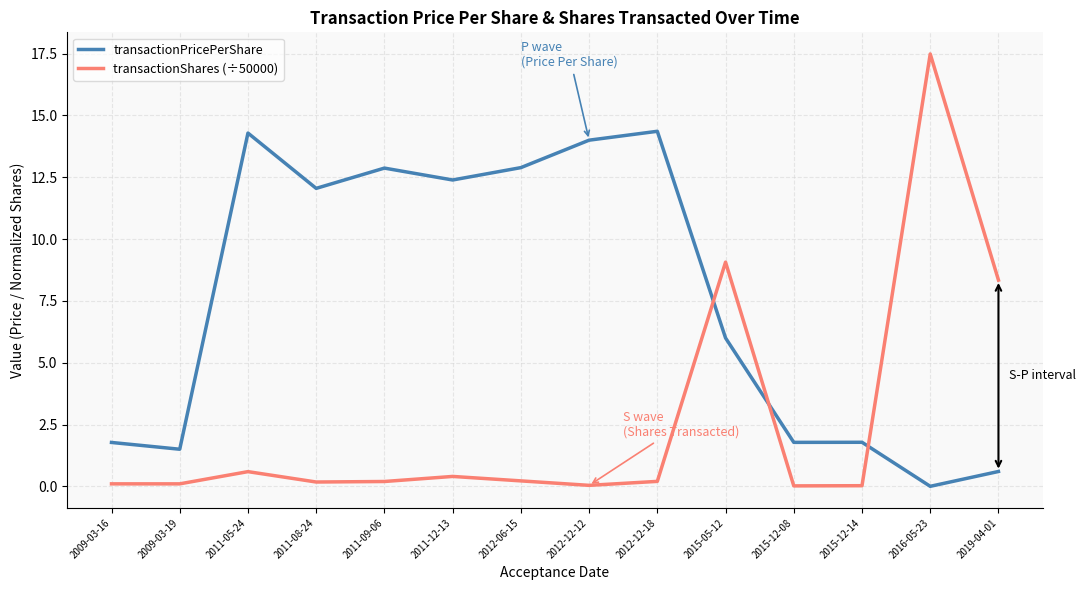

Is the value of transactionShares (÷50000) at 2009-03-19 greater than the value of transactionPricePerShare at 2009-03-19?

No